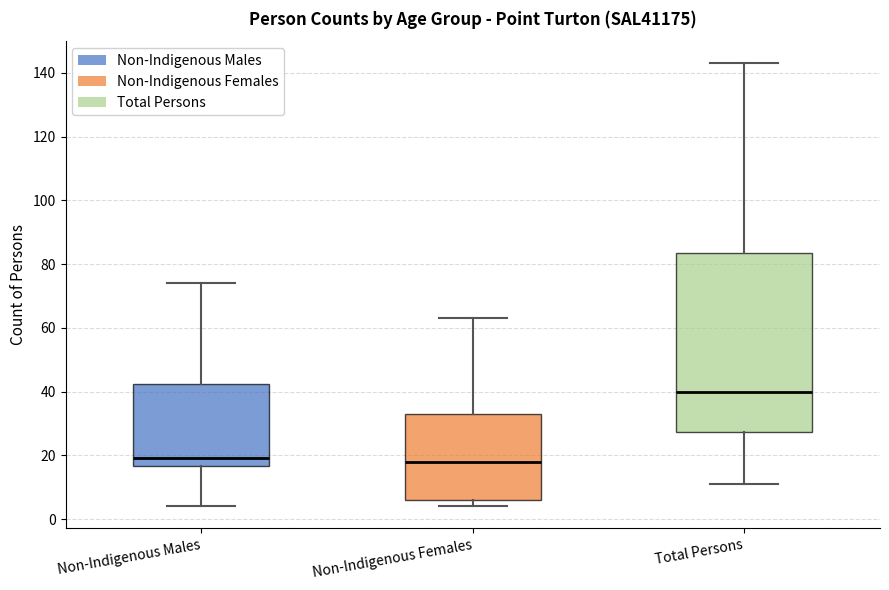

Reading left to right, transcribe this box plot: for each box, give where its median line is, the range the box spans, and where its two whiskers end, as read against the y-axis. The values are not printed on the chart, so give them approximately, as read against the axis.

Non-Indigenous Males: median 20, box 16 to 42, whiskers 4 to 74
Non-Indigenous Females: median 18, box 6 to 34, whiskers 4 to 64
Total Persons: median 40, box 28 to 84, whiskers 12 to 144